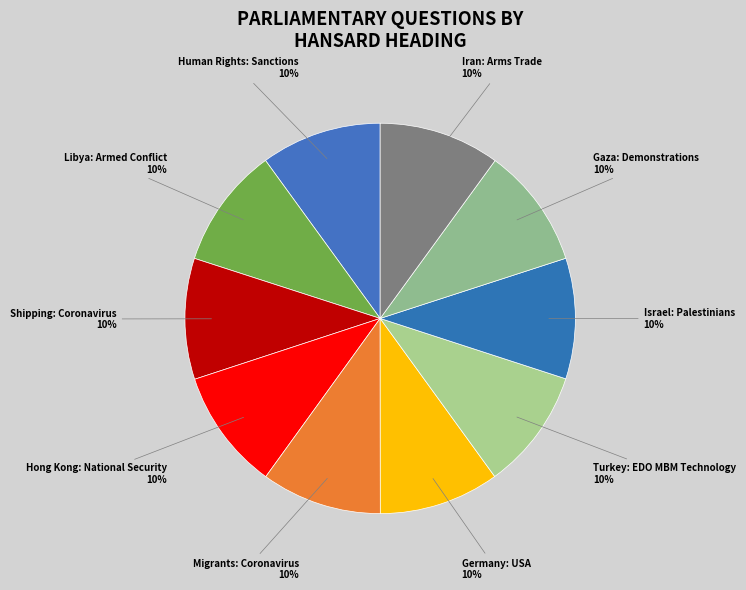

Approximately how many times larger is the value at Human Rights: Sanctions compared to Libya: Armed Conflict?

1.0